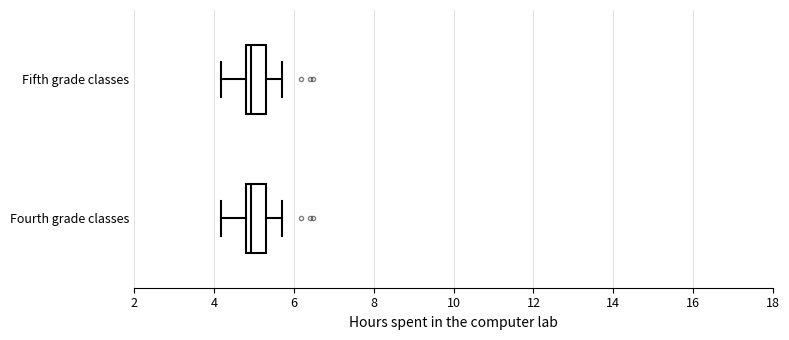

Reading bottom to top, transcribe this box plot: for each box, give where its median line is, the range the box spans, and where its two whiskers end, as read against the x-axis. The values are not printed on the chart, so give them approximately, as read against the axis.

Fourth grade classes: median 5.0, box 4.8 to 5.4, whiskers 4.2 to 5.8
Fifth grade classes: median 5.0, box 4.8 to 5.4, whiskers 4.2 to 5.8